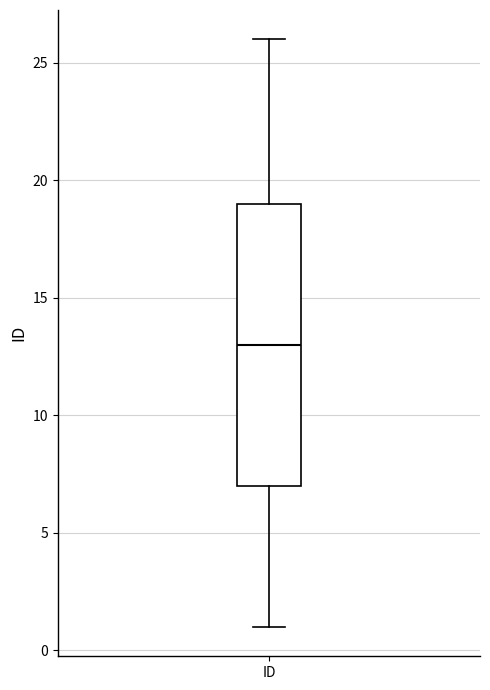

Transcribe this box plot: give where the median line is, the range the box spans, and where the two whiskers end, as read against the y-axis. The values are not printed on the chart, so give them approximately, as read against the axis.

median 13, box 7 to 19, whiskers 1 to 26